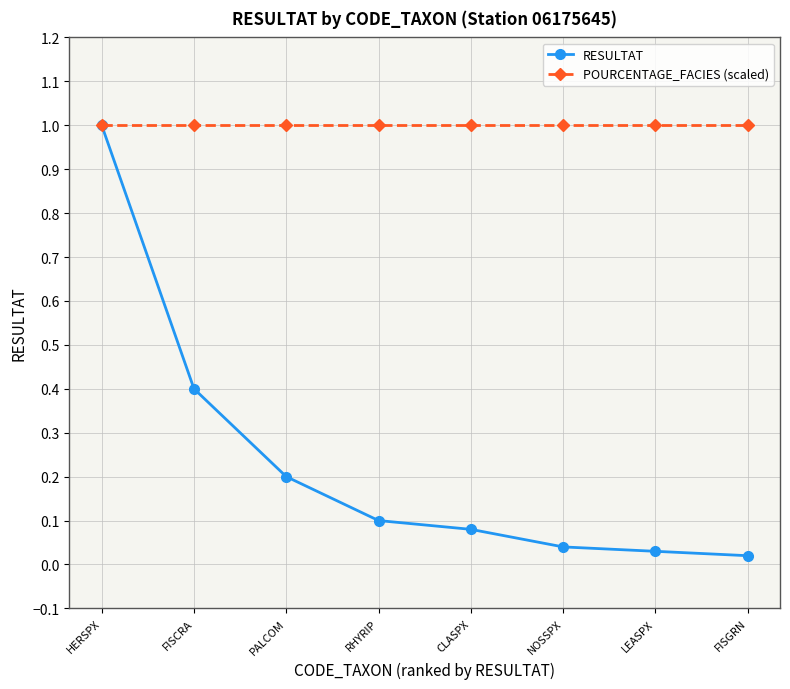

At how many categories does at least one series exceed 0?

8